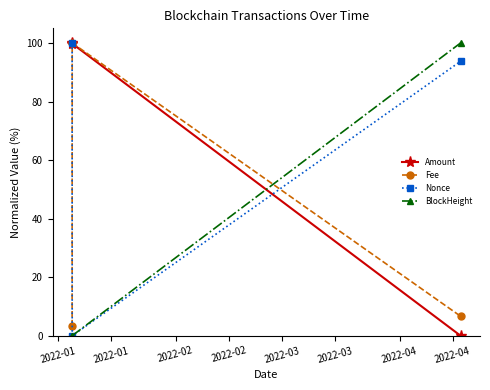

At how many categories does at least one series exceed 26?

3